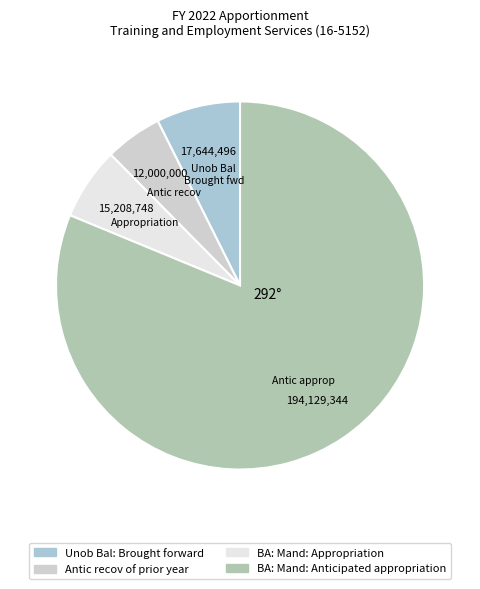

What is the smallest slice in the pie chart?

Antic recov of prior year